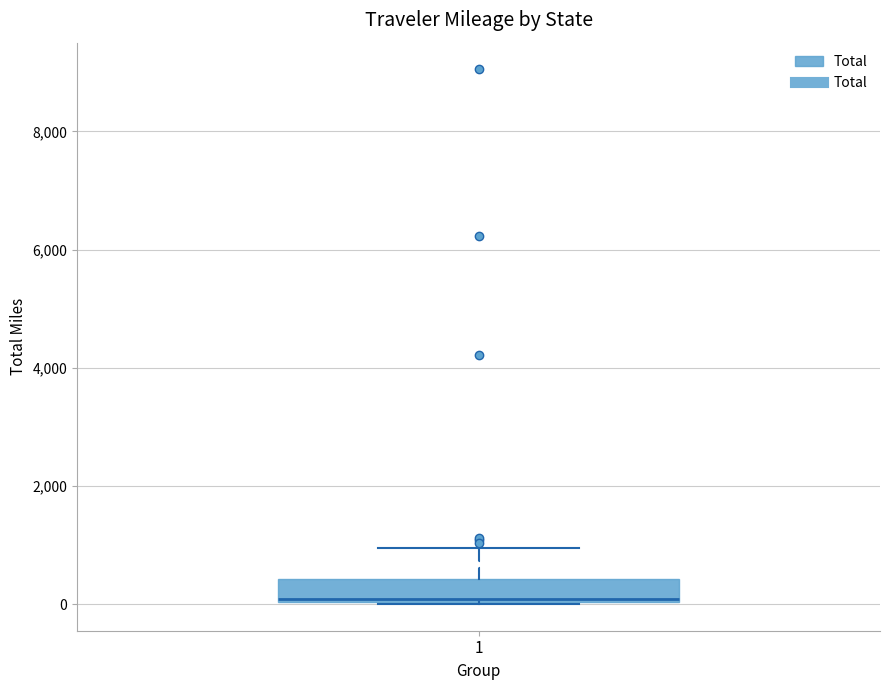

Read this box plot against the y-axis: the position of the median line, the range covered by the box, and the ends of both whiskers. The values are not printed on the chart, so give them approximately, as read against the axis.

median 0, box 0 to 400, whiskers 0 to 1000